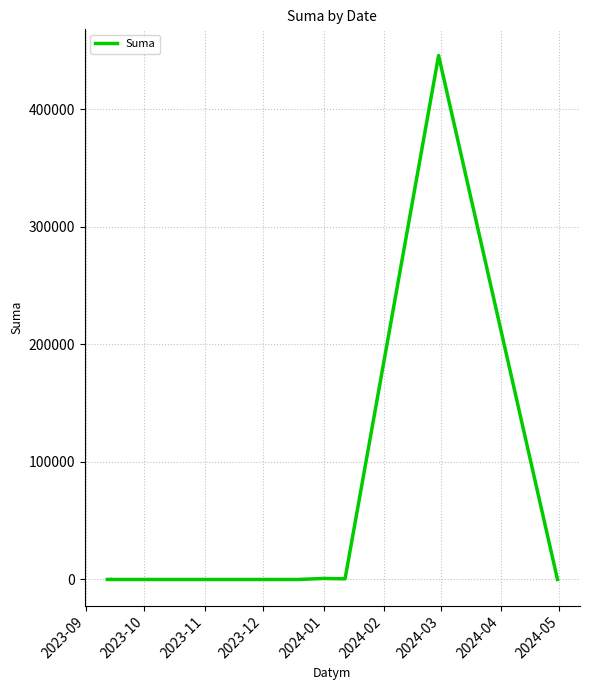

How many series are shown in this chart?

1